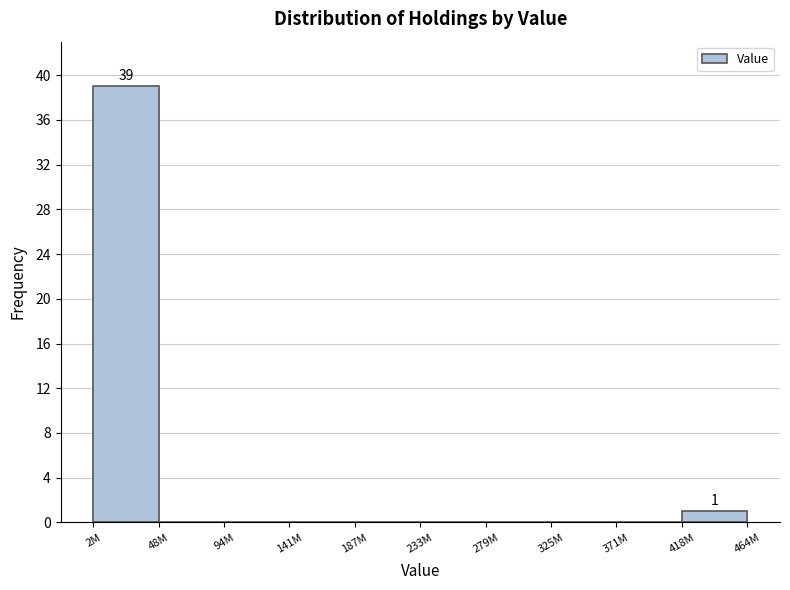

Reading left to right, what are all the values shown in this chart?

2M=39	48M=0	94M=0	141M=0	187M=0	233M=0	279M=0	325M=0	371M=0	418M=1